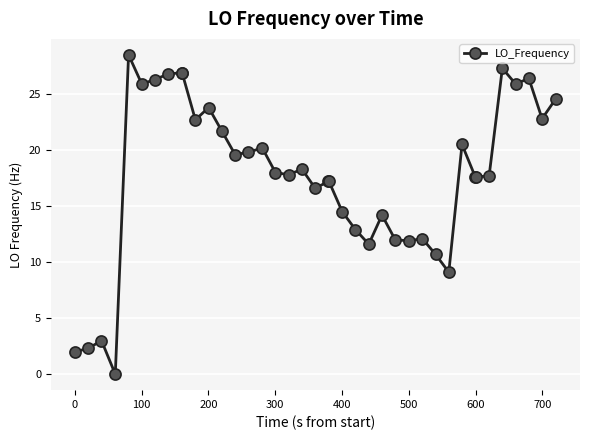

True or false: the data has more than 2 interior local peaks.

True